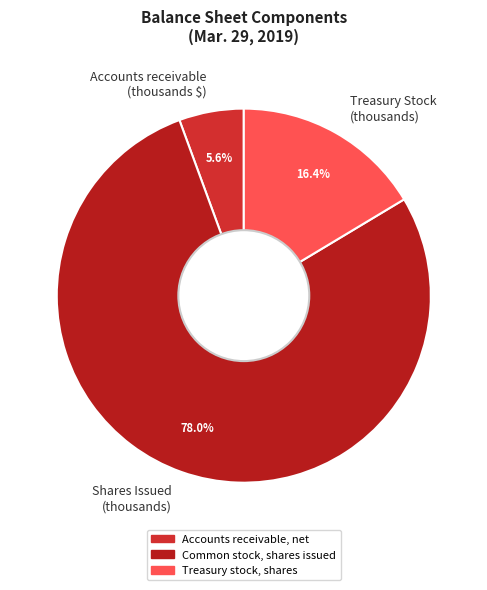

To the nearest percent, what is the average slice percentage?

33%